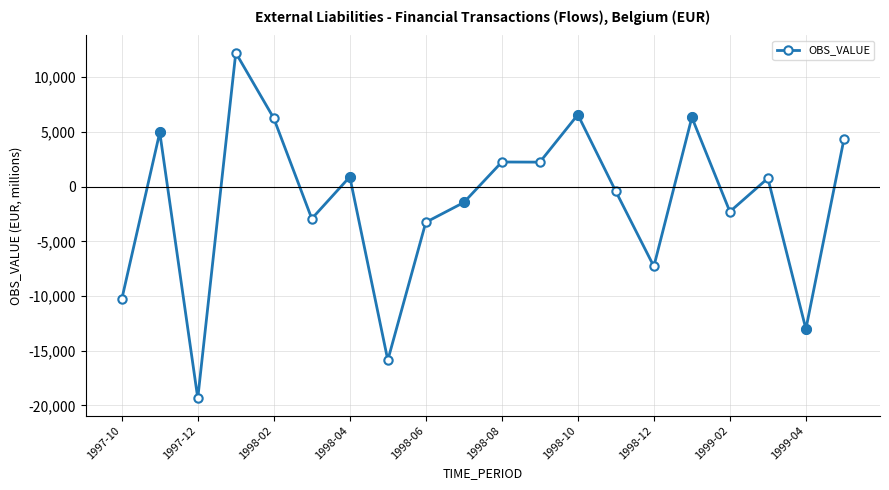

What is the value of the 20th point from the left?

4307.7